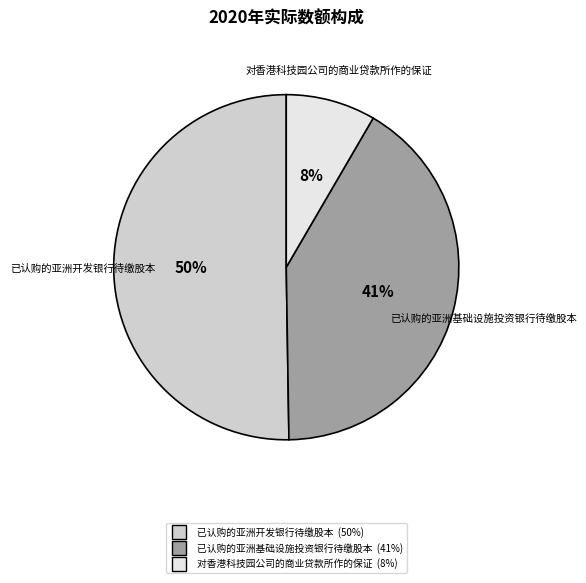

How many segments does this pie chart have?

3